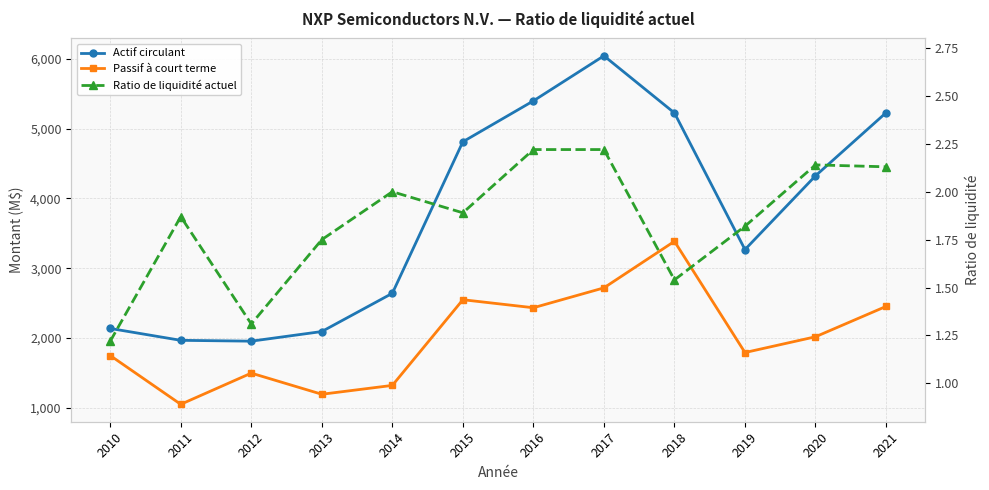

What is the value of the Passif à court terme point at the 2nd from the left?

1049.0